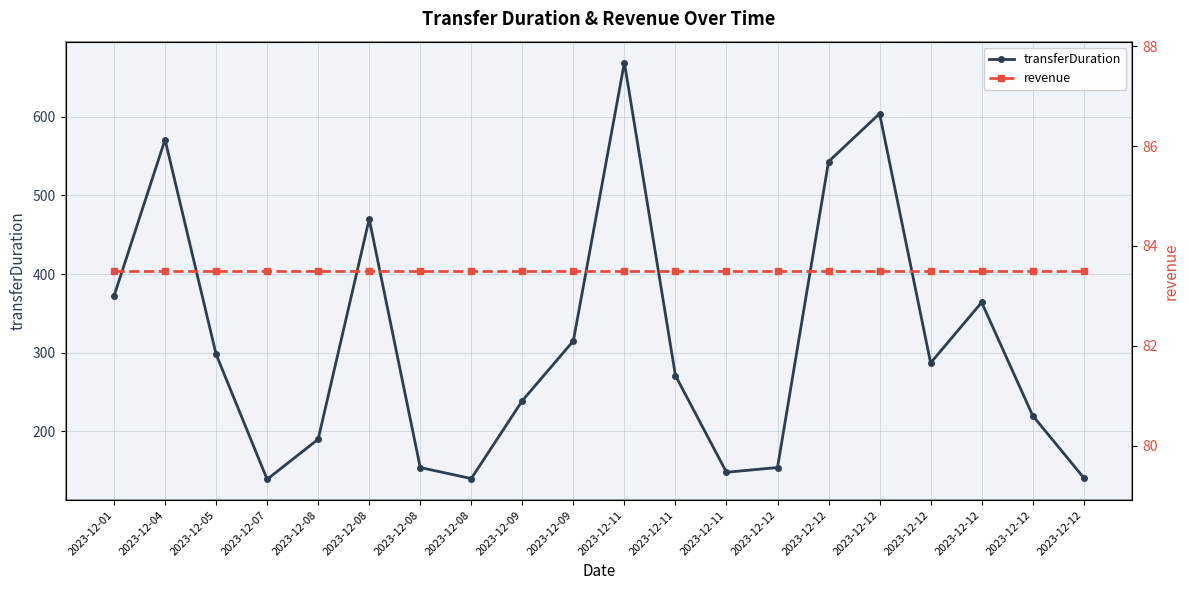

What are all the series names shown in the legend?

transferDuration, revenue